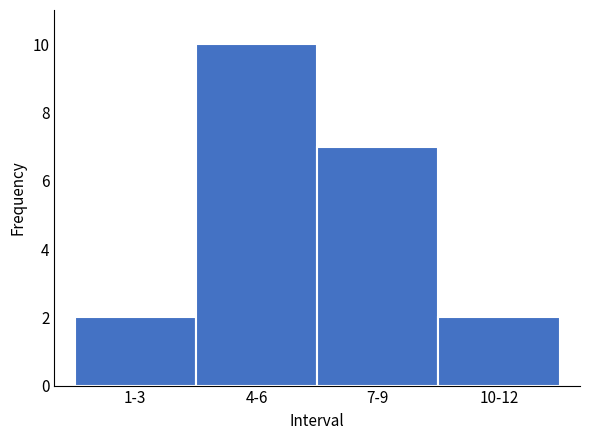

Reading right to left, what are all the values shown in this chart?

2	7	10	2